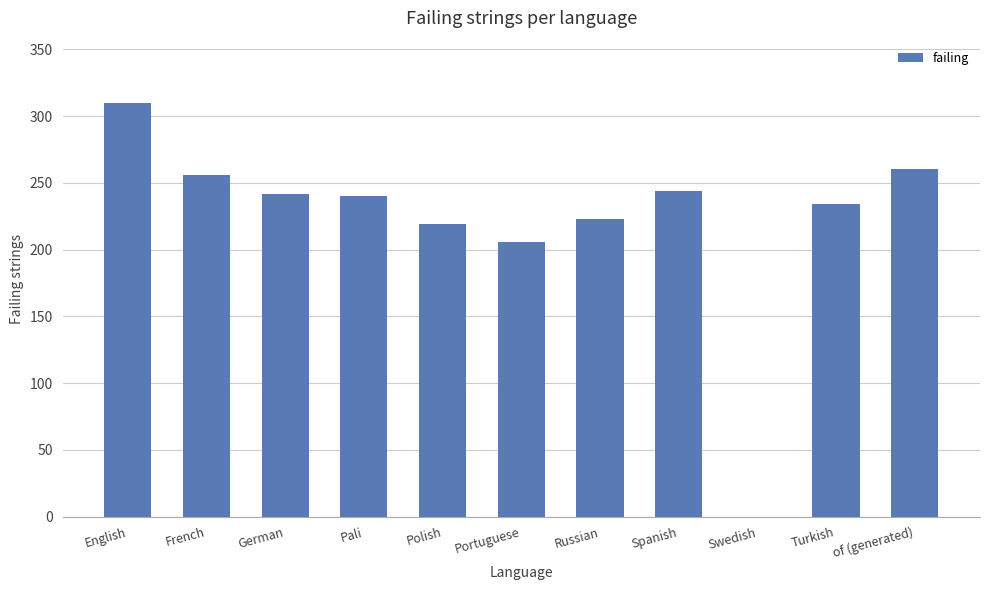

Where is the data nearest to the value 155?

Portuguese